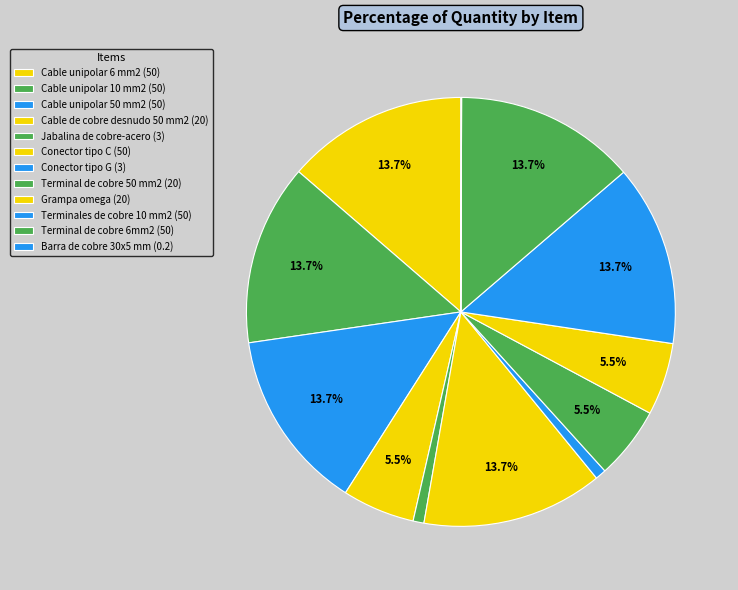

Combined, what portion of the pie is Cable de cobre desnudo 50 mm2 and Grampa omega?

10.9%